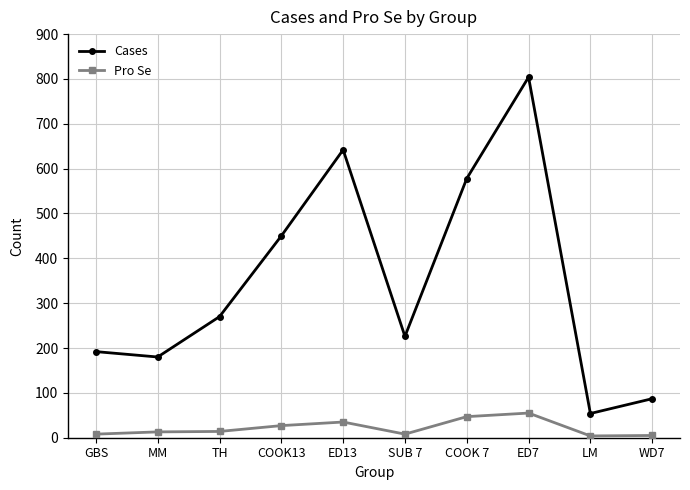

Where is Cases nearest to the value 429?

COOK13